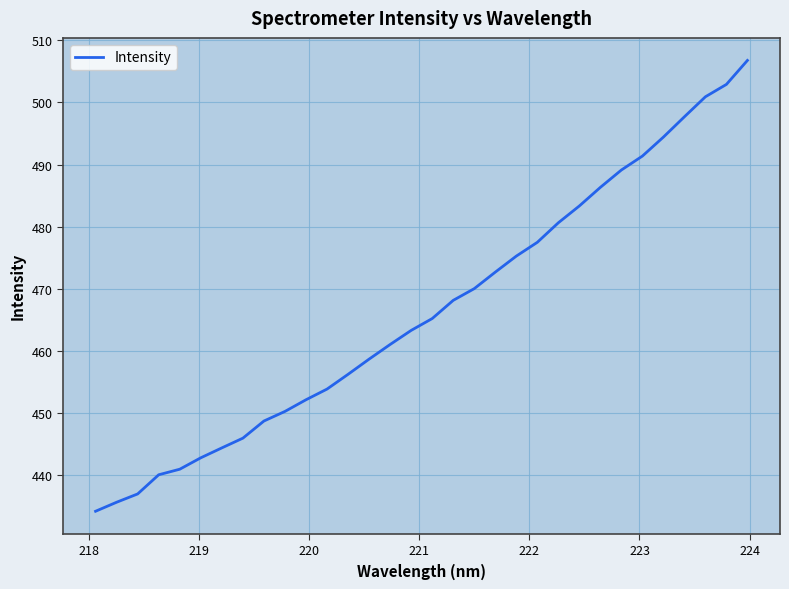

What is the minimum value shown in the chart?

434.2